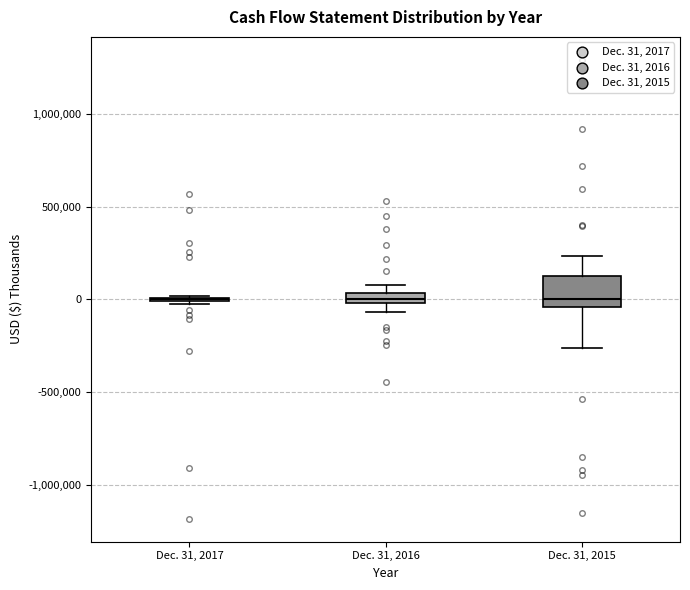

Comparing the boxes themselves (not the whiskers), which one is the tallest?

Dec. 31, 2015